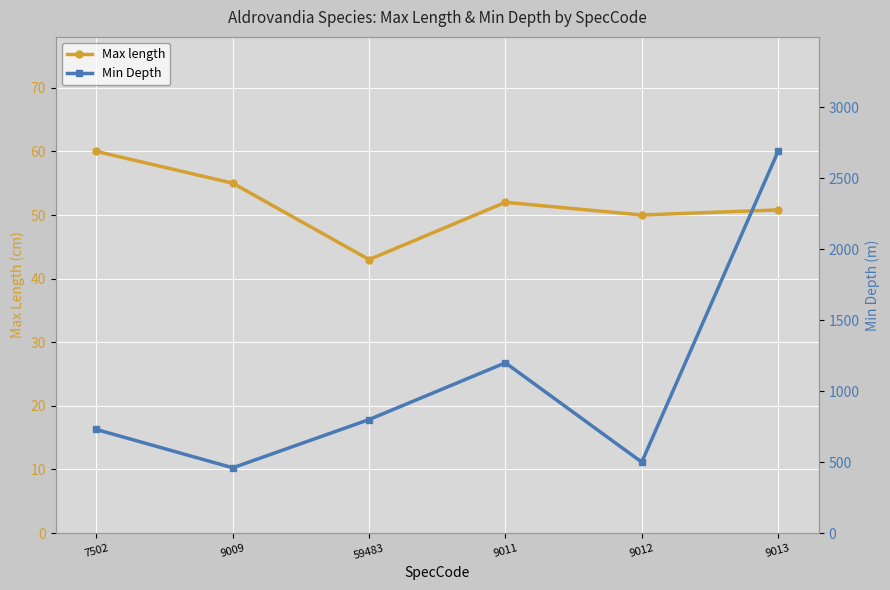

Reading right to left, list all the values displayed in this chart.

Max length: 9013=50.8	9012=50.0	9011=52.0	59483=43.0	9009=55.0	7502=60.0
Min Depth: 9013=2690.0	9012=500.0	9011=1200.0	59483=800.0	9009=460.0	7502=730.0